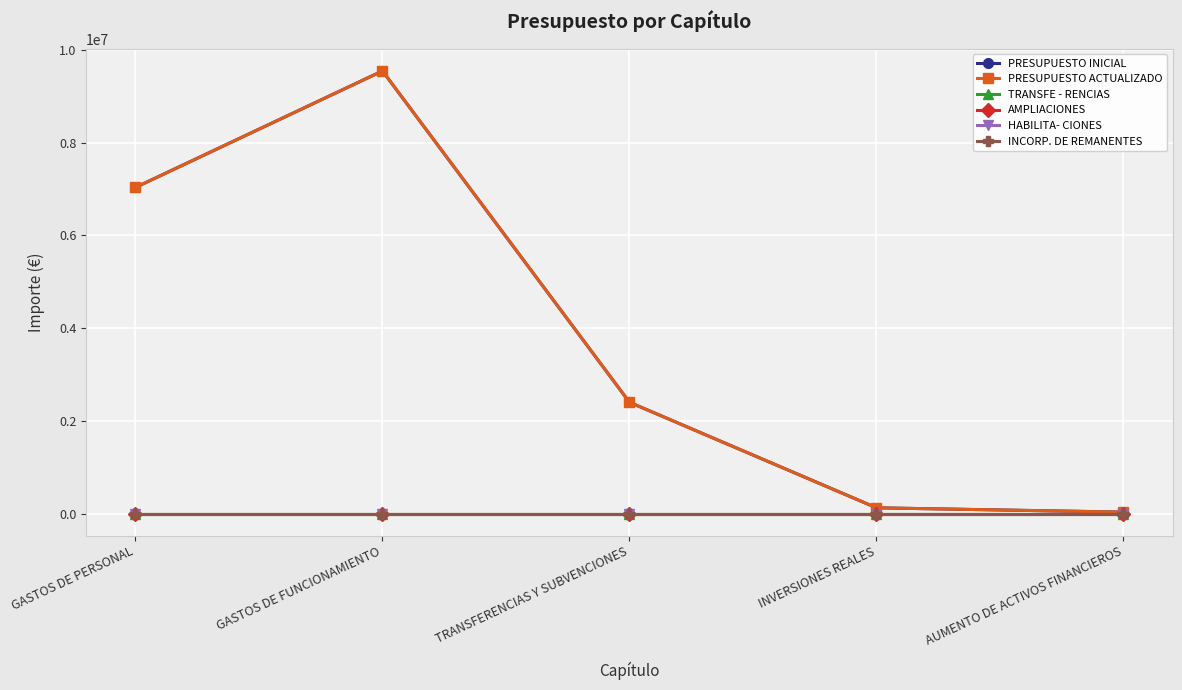

Does the chart have visible grid lines?

Yes